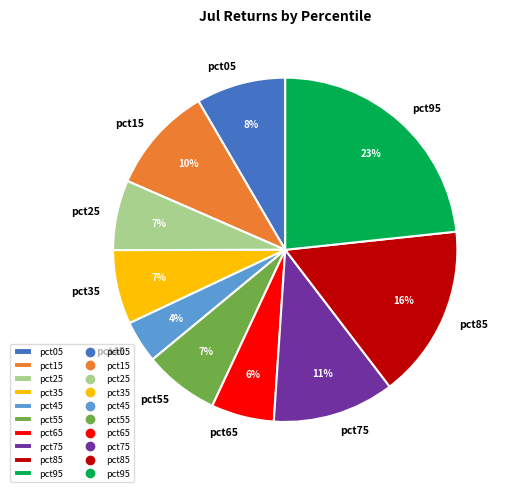

Is the sum of pct45 and pct05 greater than half?

No